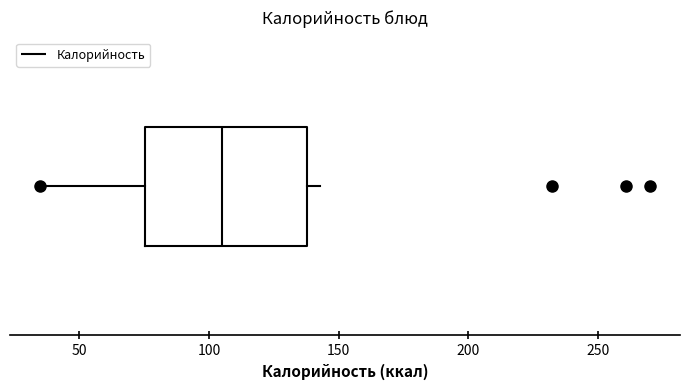

Transcribe this box plot: give where the median line is, the range the box spans, and where the two whiskers end, as read against the x-axis. The values are not printed on the chart, so give them approximately, as read against the axis.

median 105, box 75 to 140, whiskers 35 to 145